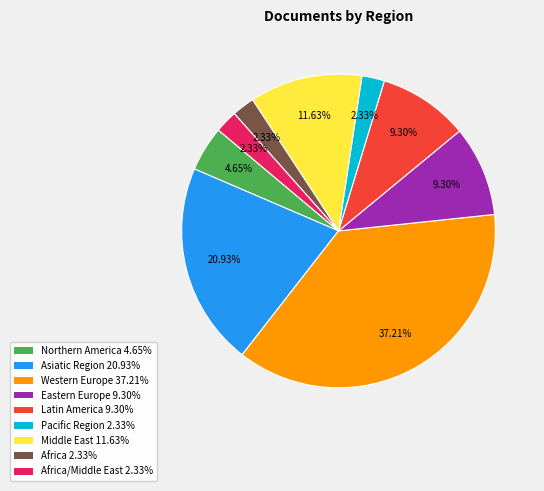

Does any single category account for the majority?

No